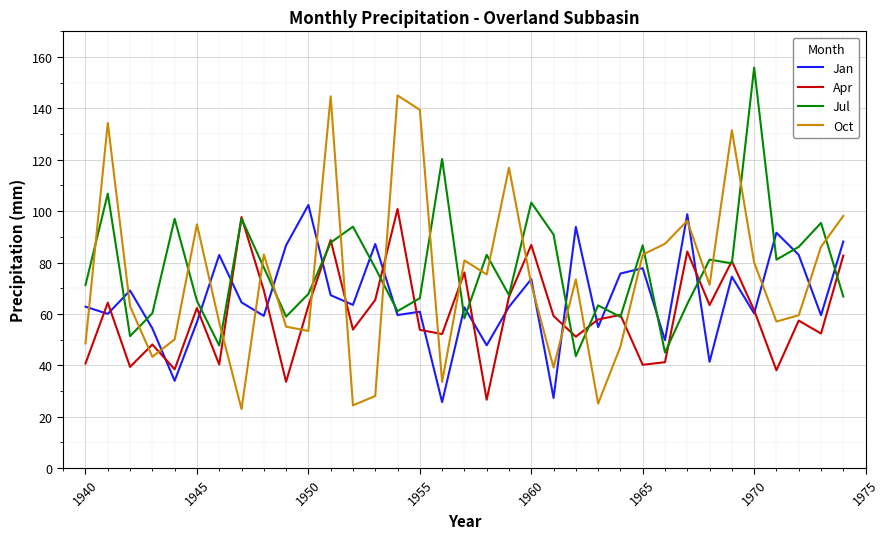

True or false: Oct and Jul intersect in this chart.

True